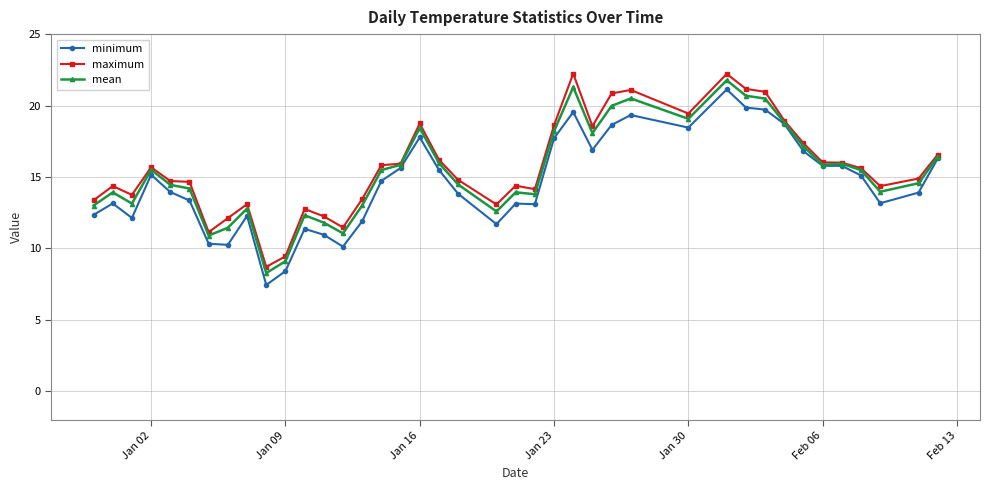

What is the highest value of the mean series?

21.8